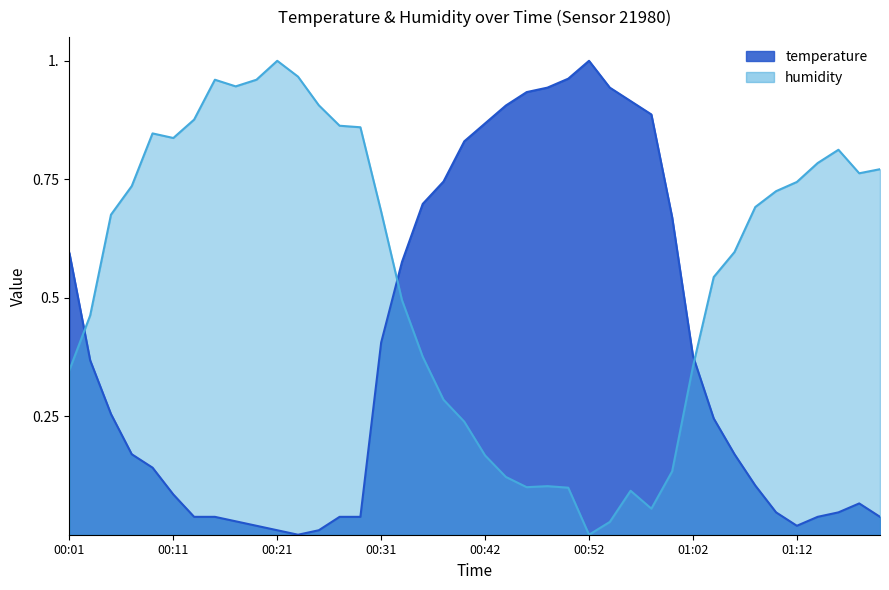

At which category is the sum across all series the highest?

00:31